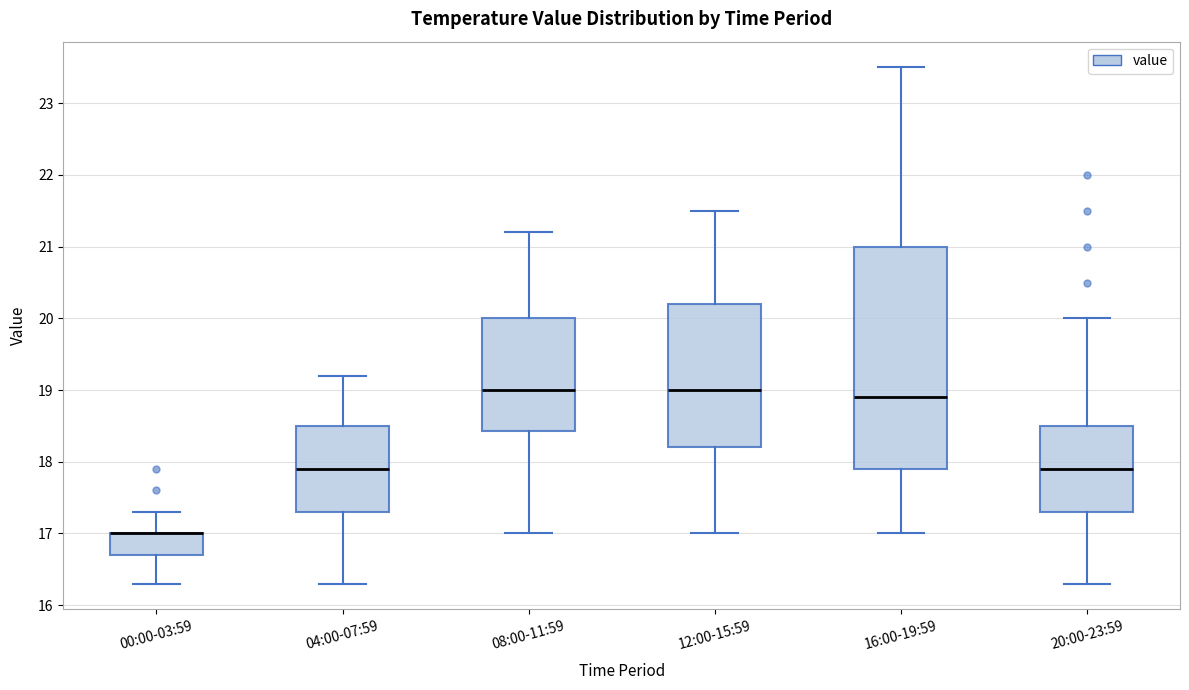

Comparing the boxes themselves (not the whiskers), which one is the tallest?

16:00-19:59